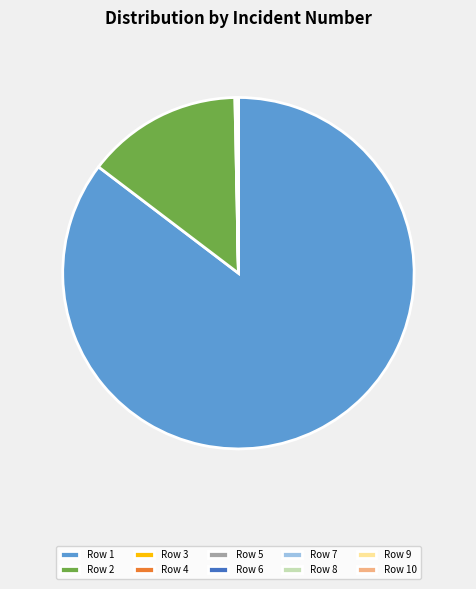

Which category has the biggest portion of the pie?

Row 1